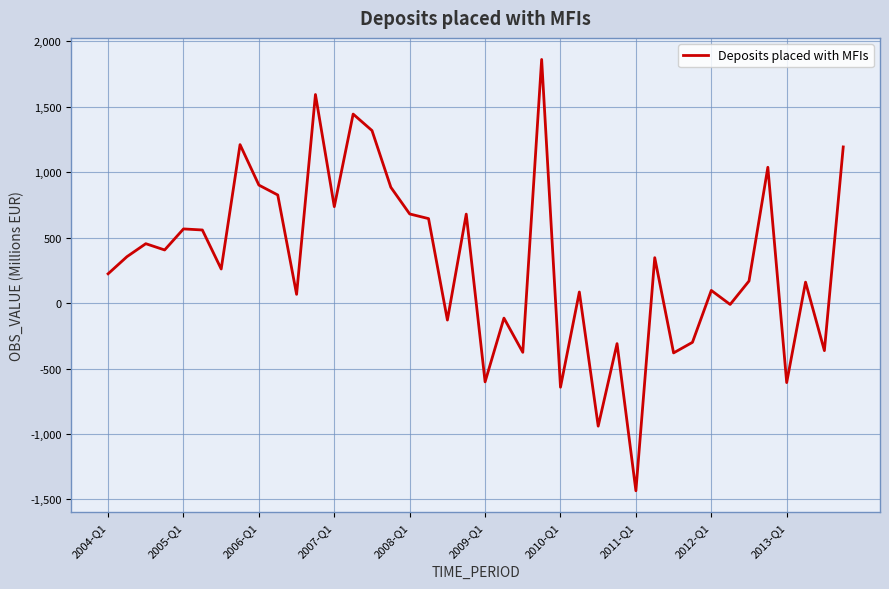

What is the smallest value displayed?

-1433.9